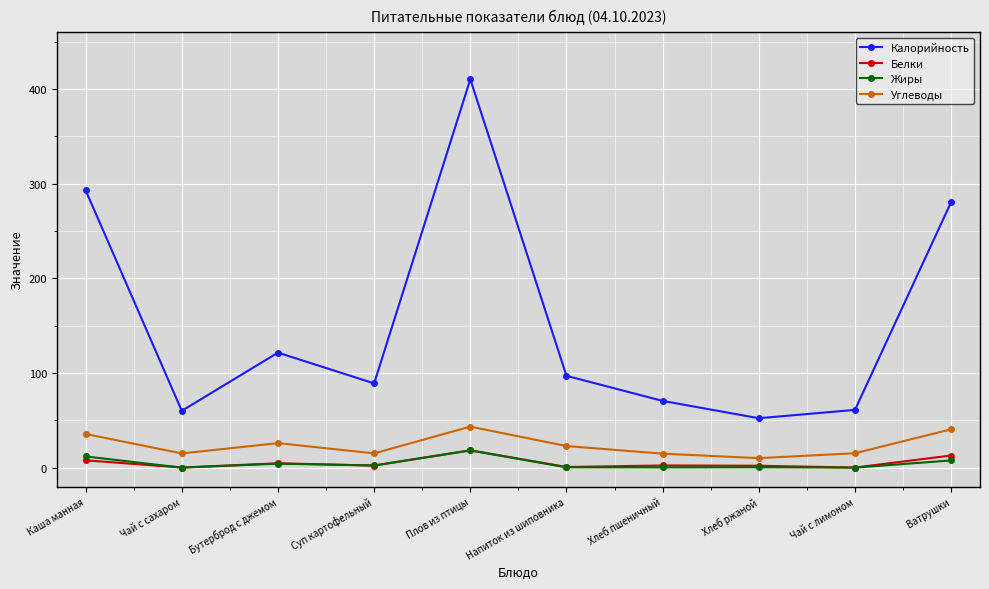

True or false: Калорийность and Жиры cross at least once.

False